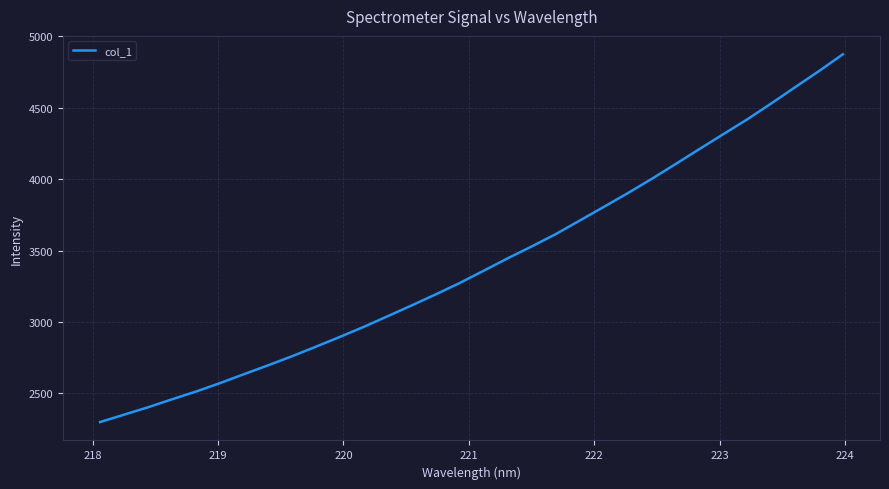

What is the greatest value displayed?

4873.6